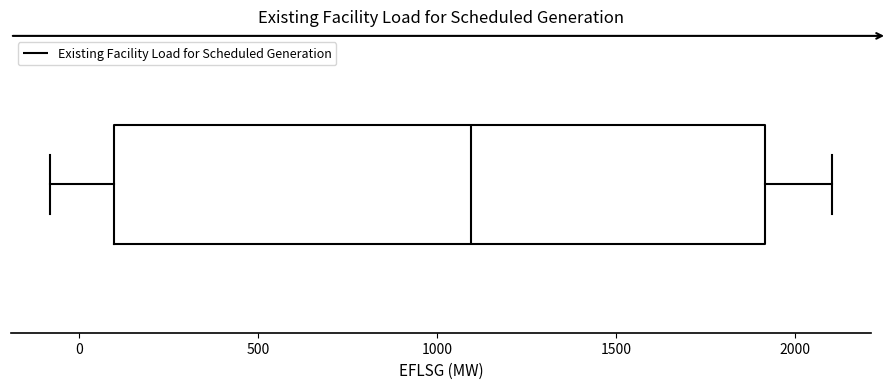

Read this box plot against the x-axis: the position of the median line, the range covered by the box, and the ends of both whiskers. The values are not printed on the chart, so give them approximately, as read against the axis.

median 1100, box 100 to 1900, whiskers -100 to 2100